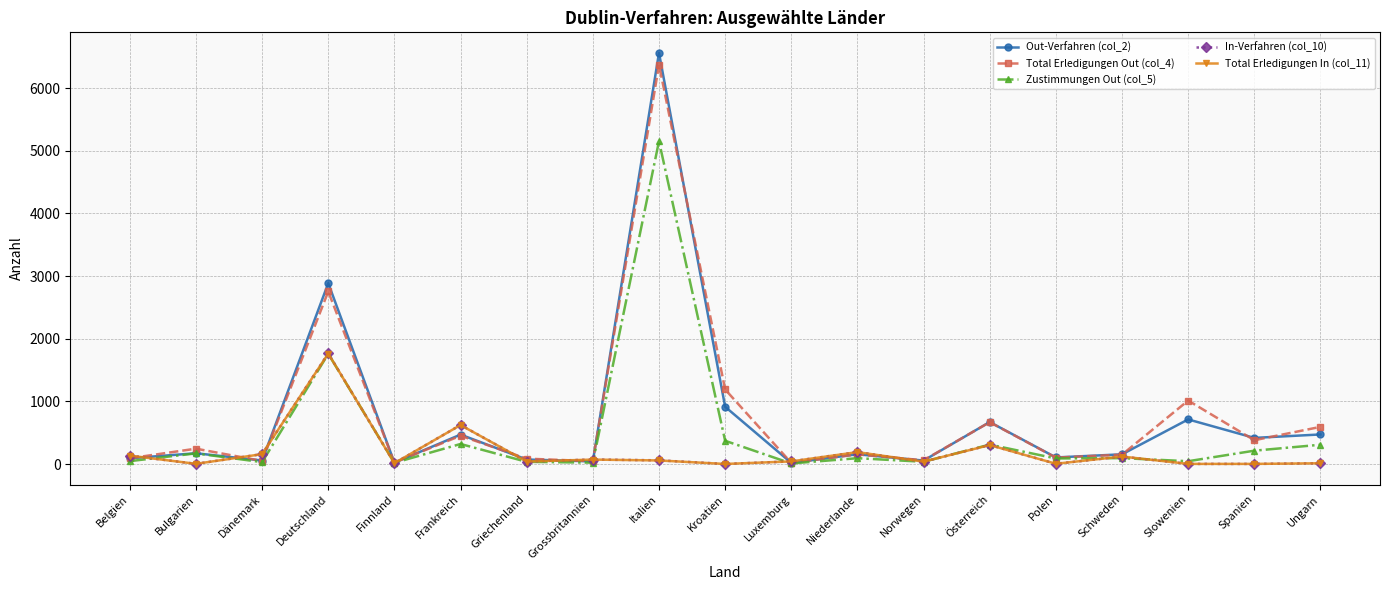

Which series changed the most between Deutschland and Italien?

Out-Verfahren (col_2)